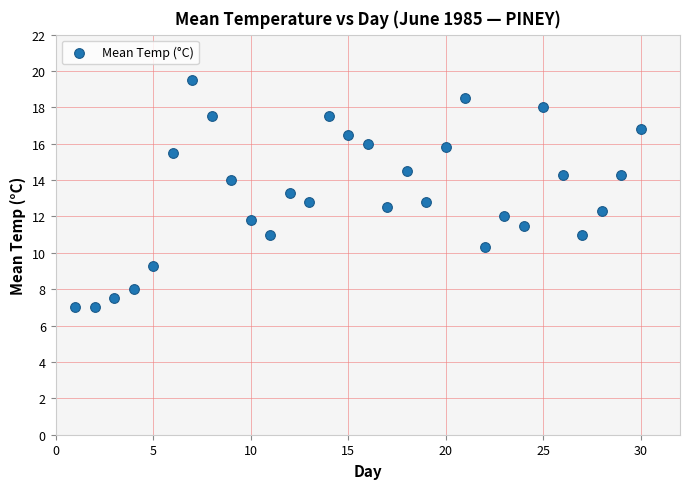

What is the range of Y values (max minus min)?

12.5